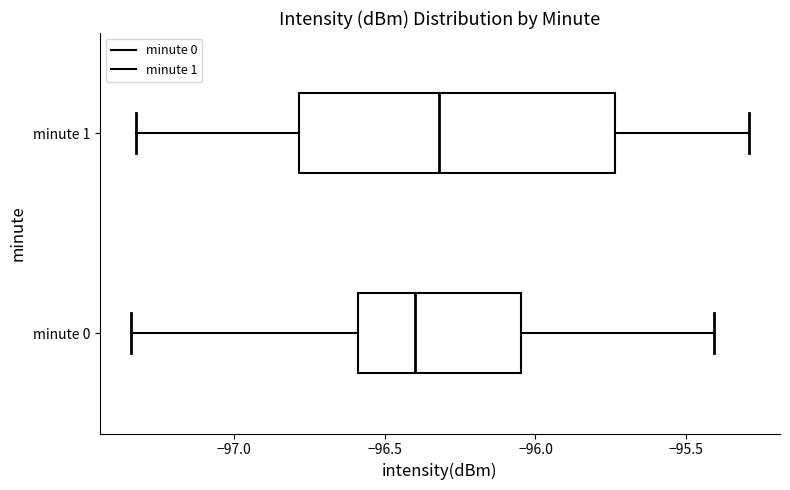

Reading bottom to top, transcribe this box plot: for each box, give where its median line is, the range the box spans, and where its two whiskers end, as read against the x-axis. The values are not printed on the chart, so give them approximately, as read against the axis.

minute 0: median -96.40, box -96.60 to -96.05, whiskers -97.35 to -95.40
minute 1: median -96.30, box -96.80 to -95.75, whiskers -97.30 to -95.30